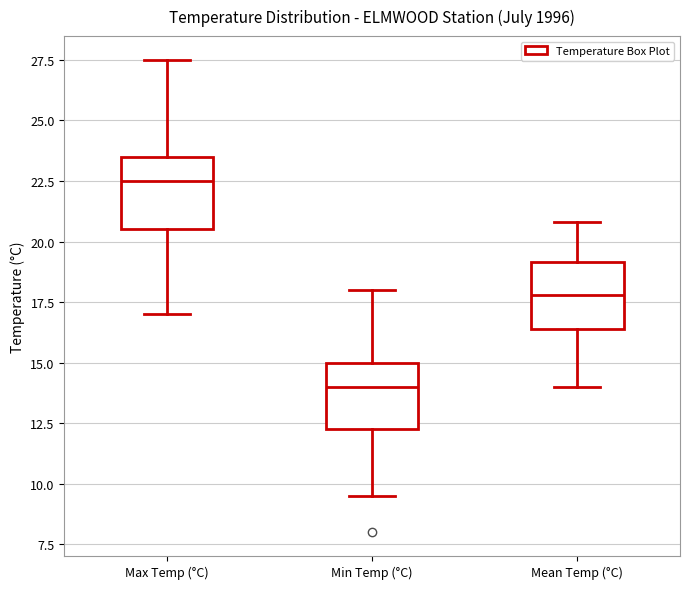

Reading left to right, read every box against the y-axis: the position of its median line, the range the box covers, and the ends of its whiskers. The values are not printed on the chart, so give them approximately, as read against the axis.

Max Temp (°C): median 22.5, box 20.5 to 23.5, whiskers 17.0 to 27.5
Min Temp (°C): median 14.0, box 12.5 to 15.0, whiskers 9.5 to 18.0
Mean Temp (°C): median 18.0, box 16.5 to 19.0, whiskers 14.0 to 21.0